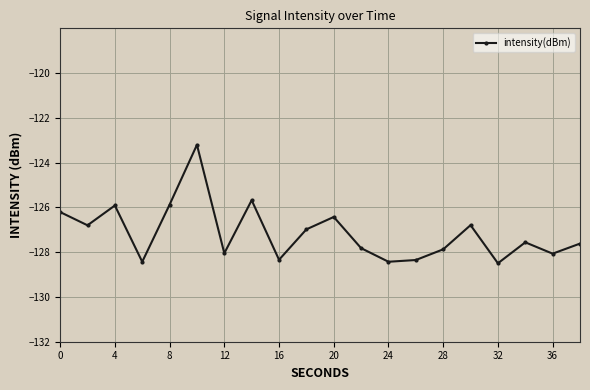

What is the smallest value displayed?

-128.5